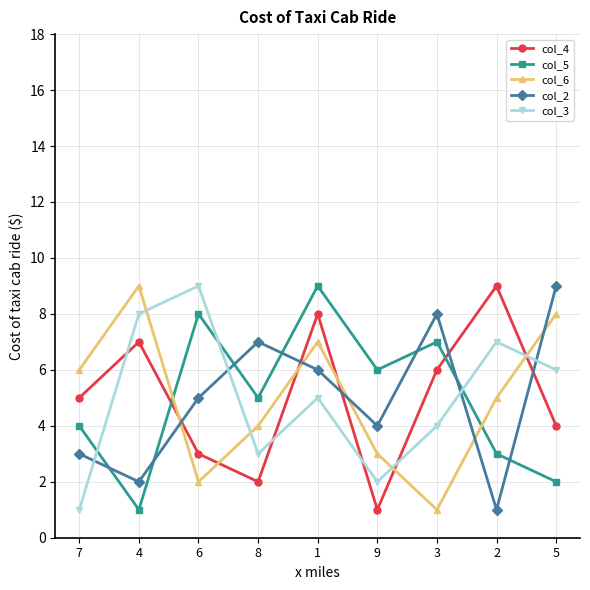

Count the number of data series in this chart.

5